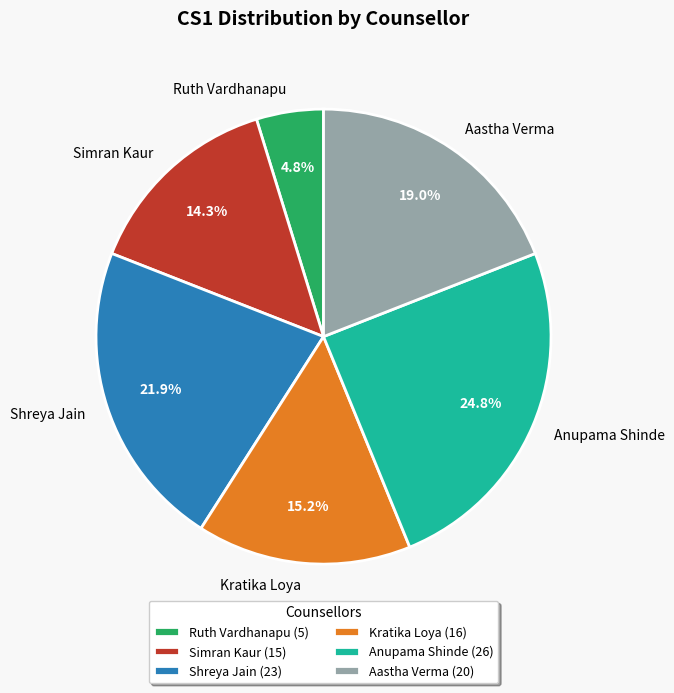

Between Kratika Loya and Aastha Verma, which is larger?

Aastha Verma